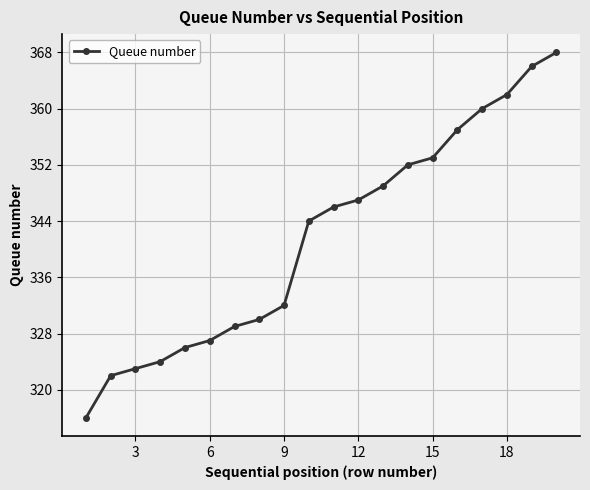

What is the value of the 17th point from the left?

360